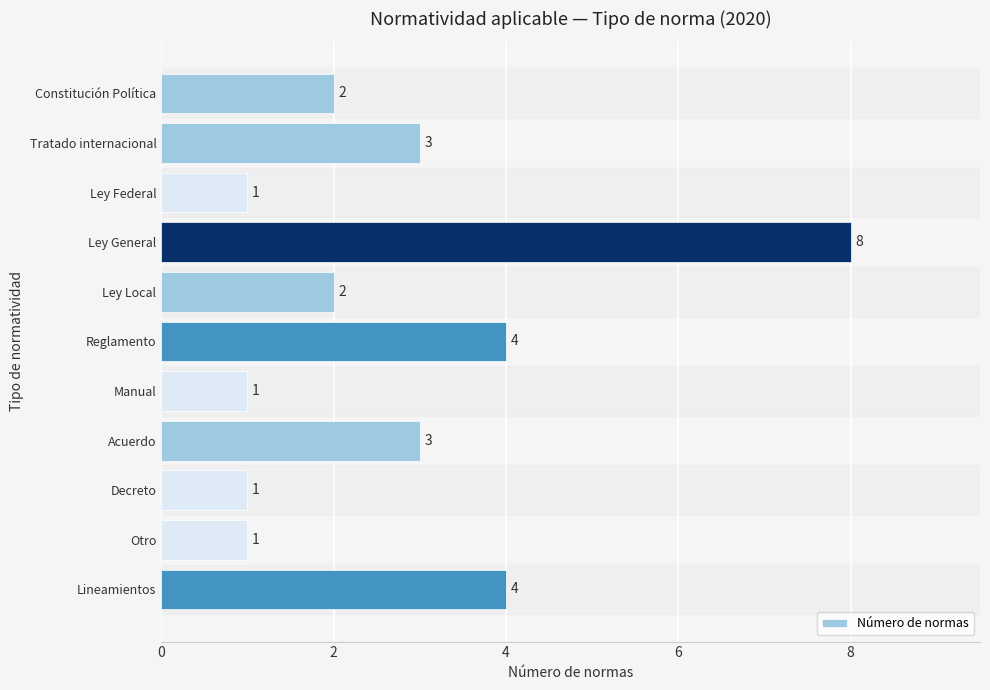

Reading top to bottom, list all the values displayed in this chart.

2	3	1	8	2	4	1	3	1	1	4